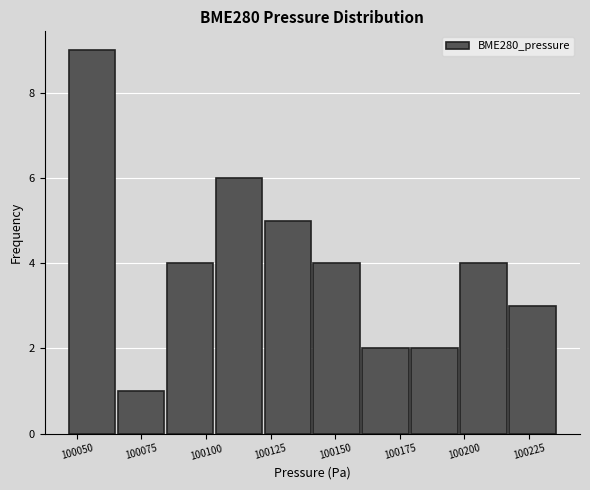

Around what value on the x-axis is the tallest bar? Give the approximate position of its centre, as read against the axis.

100055